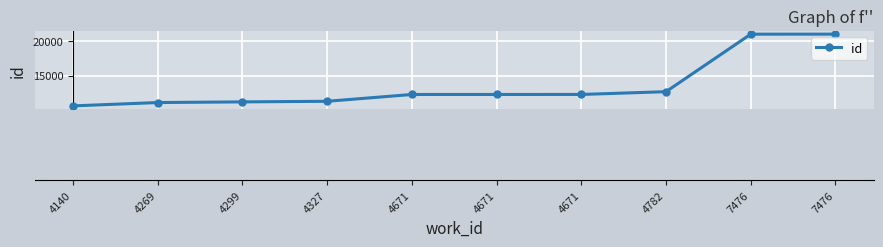

Count the number of data series in this chart.

1